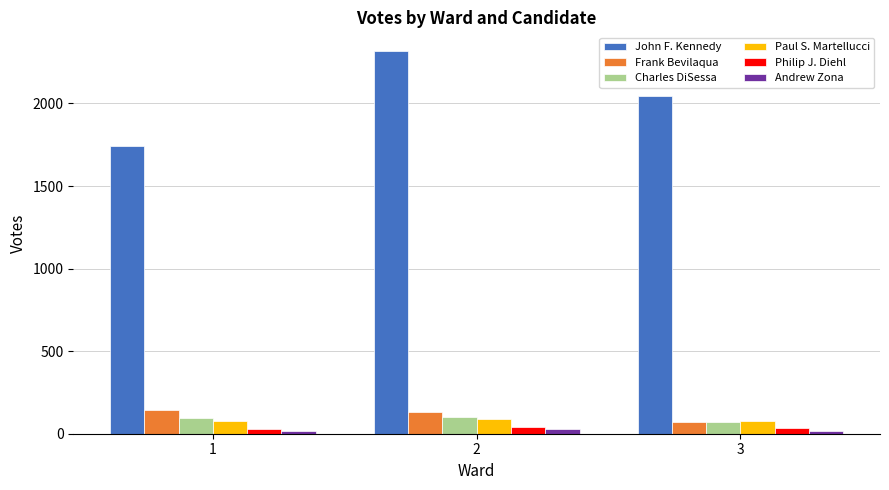

How many bars are there in each group?

6